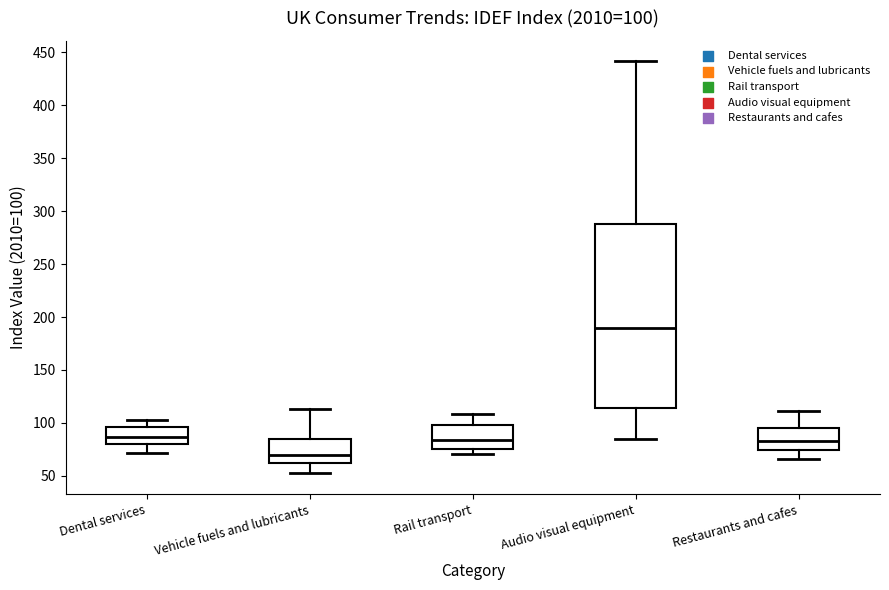

Comparing the boxes themselves (not the whiskers), which one is the tallest?

Audio visual equipment